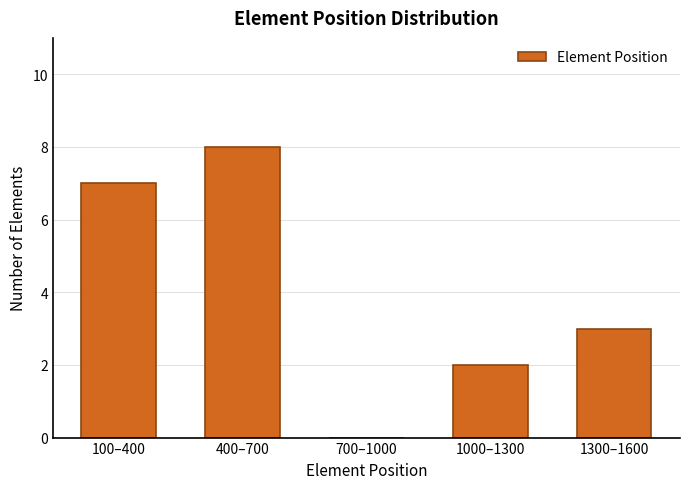

Reading left to right, transcribe all the data shown in this chart.

100–400=7	400–700=8	700–1000=0	1000–1300=2	1300–1600=3